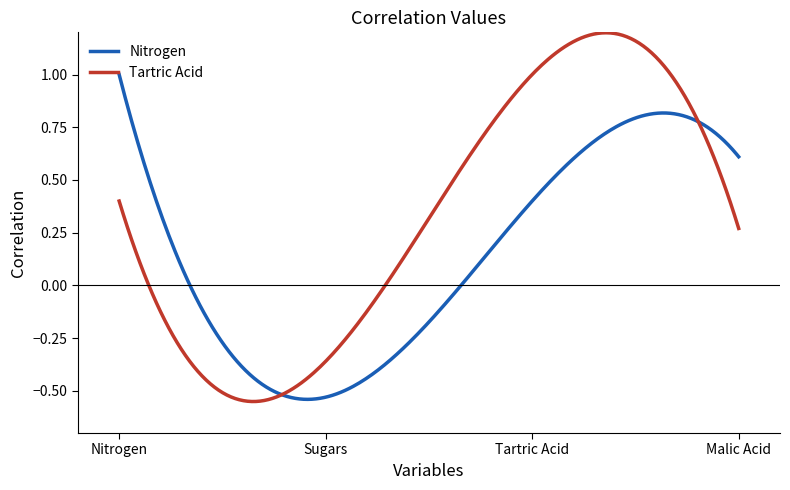

List the series in order of their overall mean, highest first.

Tartric Acid, Nitrogen